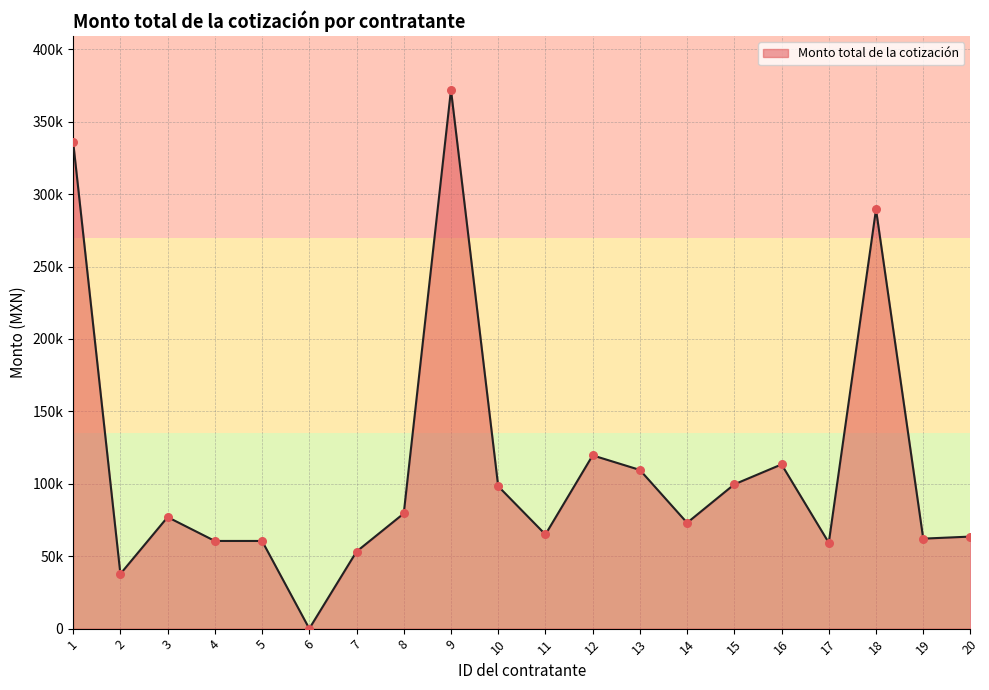

Is this an area chart (filled region under the line)?

Yes